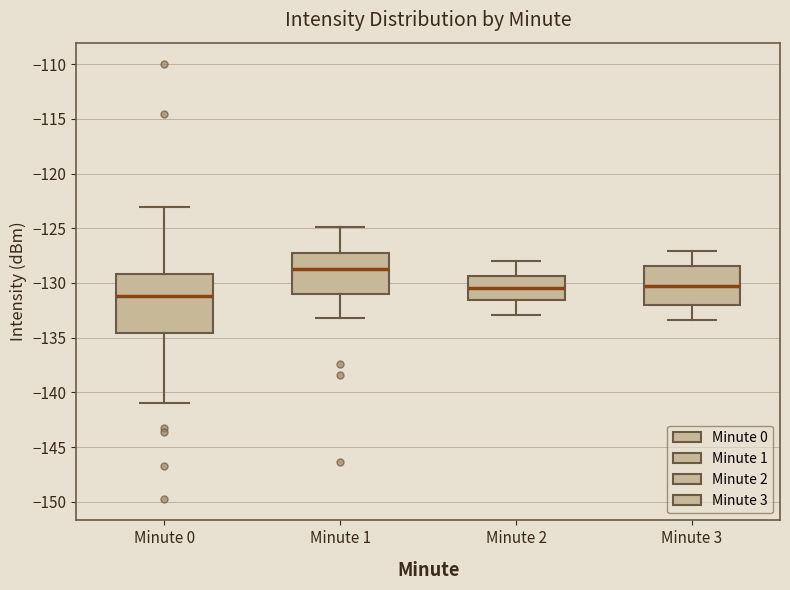

Reading left to right, read every box against the y-axis: the position of its median line, the range the box covers, and the ends of its whiskers. The values are not printed on the chart, so give them approximately, as read against the axis.

Minute 0: median -131.0, box -134.5 to -129.0, whiskers -141.0 to -123.0
Minute 1: median -128.5, box -131.0 to -127.0, whiskers -133.0 to -125.0
Minute 2: median -130.5, box -131.5 to -129.5, whiskers -133.0 to -128.0
Minute 3: median -130.0, box -132.0 to -128.5, whiskers -133.5 to -127.0